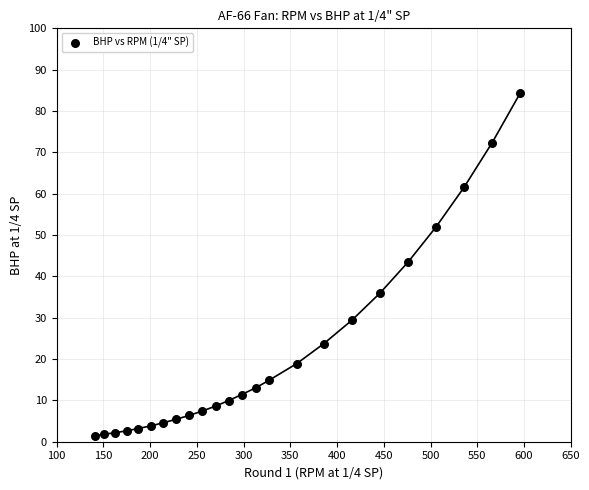

What is the range of X values (max minus min)?

455.0